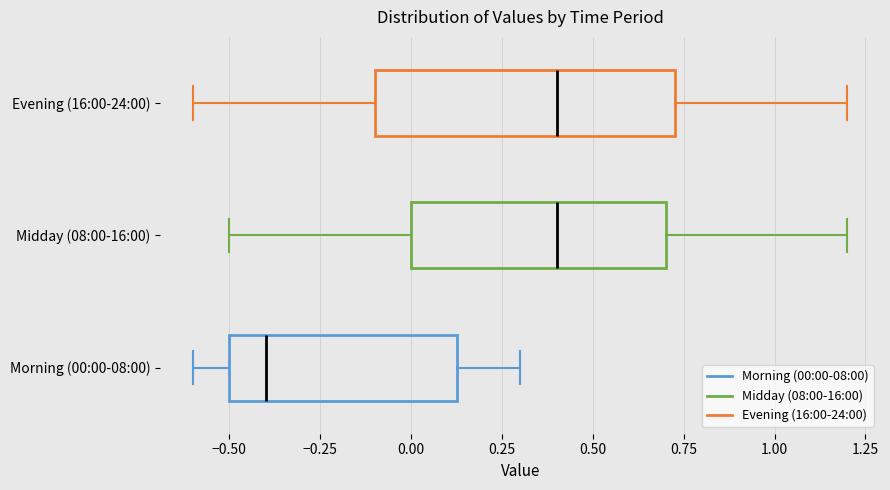

Comparing the boxes themselves (not the whiskers), which one is the widest?

Evening (16:00-24:00)